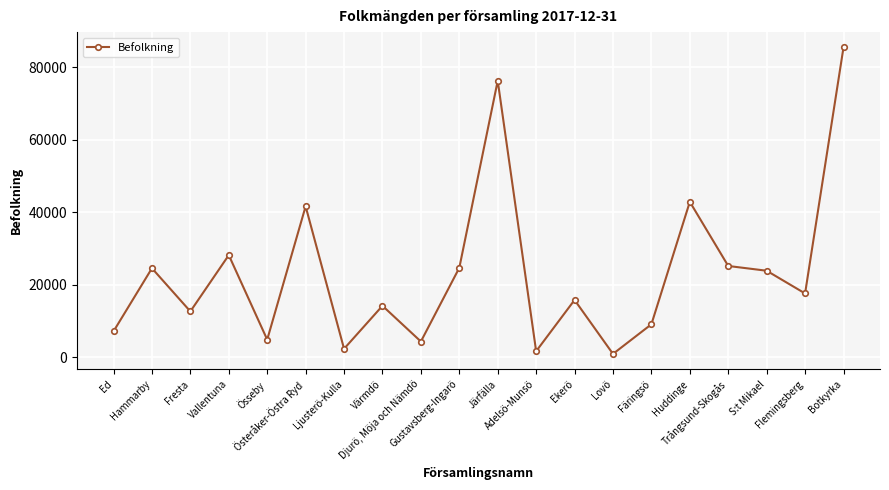

Where is the first local maximum?

Hammarby